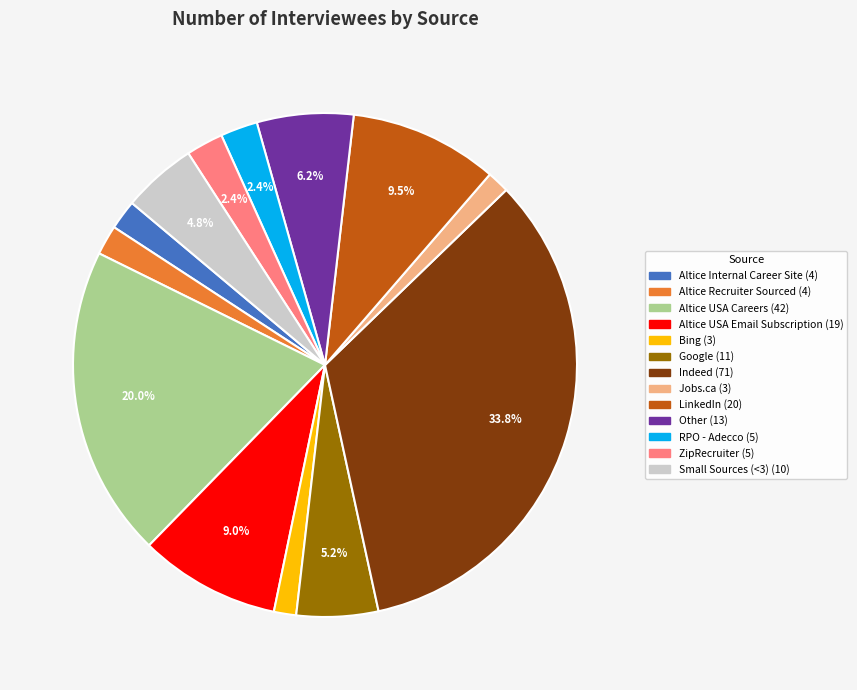

Is there any slice that represents more than half of the pie?

No